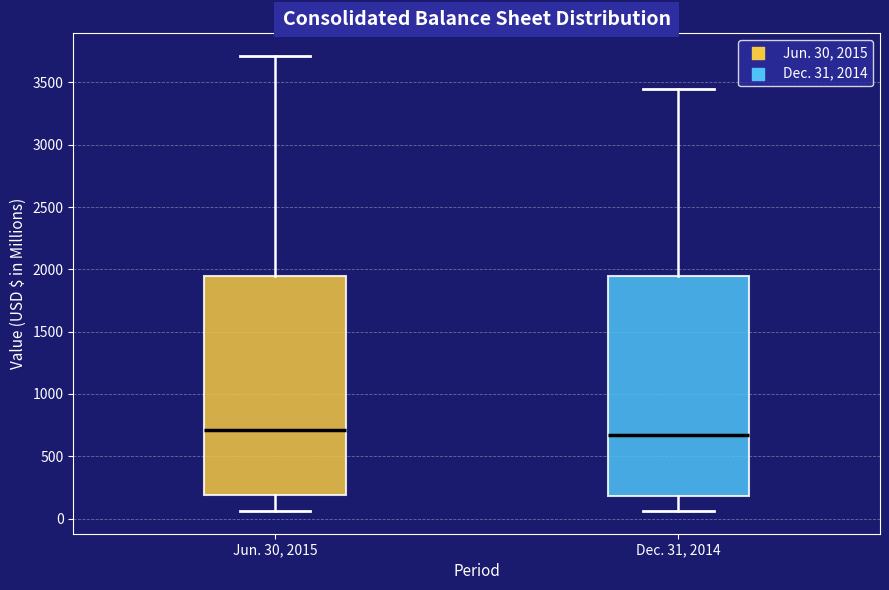

Reading left to right, read every box against the y-axis: the position of its median line, the range the box covers, and the ends of its whiskers. The values are not printed on the chart, so give them approximately, as read against the axis.

Jun. 30, 2015: median 700, box 200 to 1950, whiskers 50 to 3700
Dec. 31, 2014: median 650, box 200 to 1950, whiskers 50 to 3450